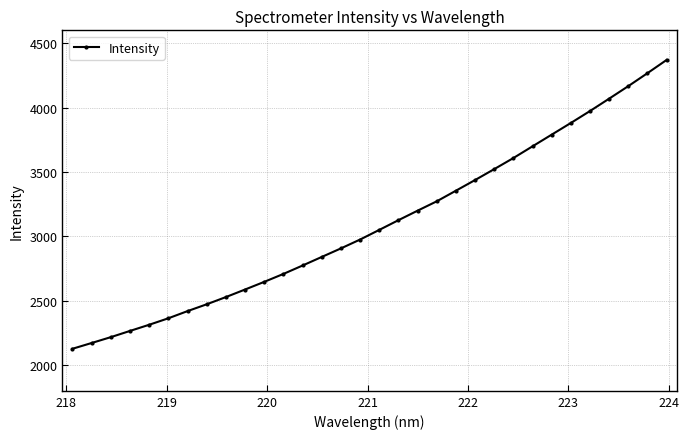

Reading left to right, transcribe all the data shown in this chart.

2126.7	2171.5	2217.0	2265.4	2313.2	2363.6	2419.3	2472.3	2528.4	2587.1	2646.5	2708.1	2773.5	2840.1	2906.4	2975.2	3050.0	3125.6	3199.4	3272.1	3354.6	3437.4	3522.1	3608.2	3699.2	3789.9	3880.5	3973.2	4069.4	4166.6	4267.2	4369.8